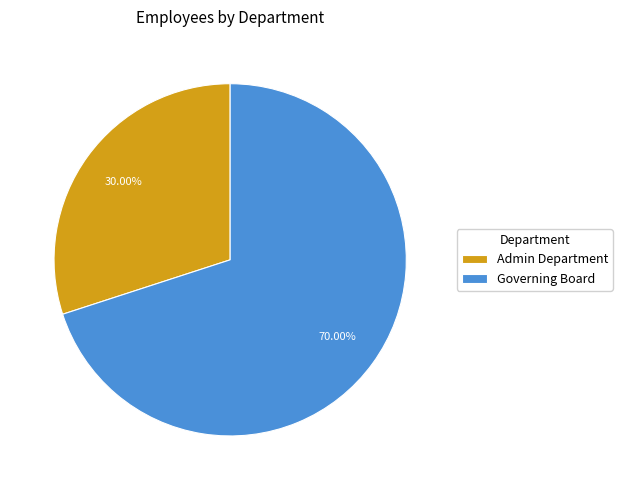

Combined, do Governing Board and Admin Department account for over 50%?

Yes